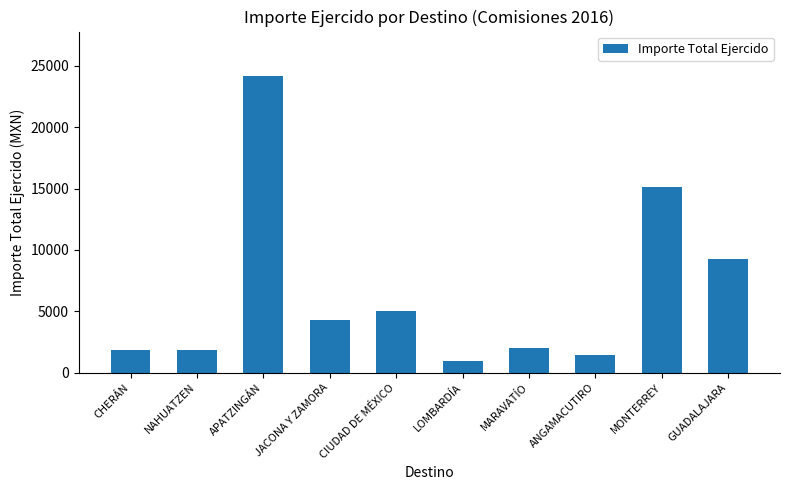

What is the label of the 2nd bar from the right?

MONTERREY